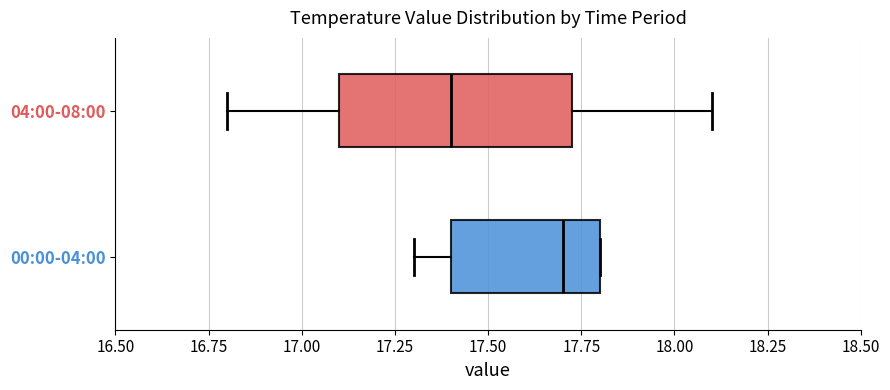

Where does the median line of the box for 04:00-08:00 sit on the x-axis? The values are not printed on the chart, so give them approximately, as read against the axis.

17.40